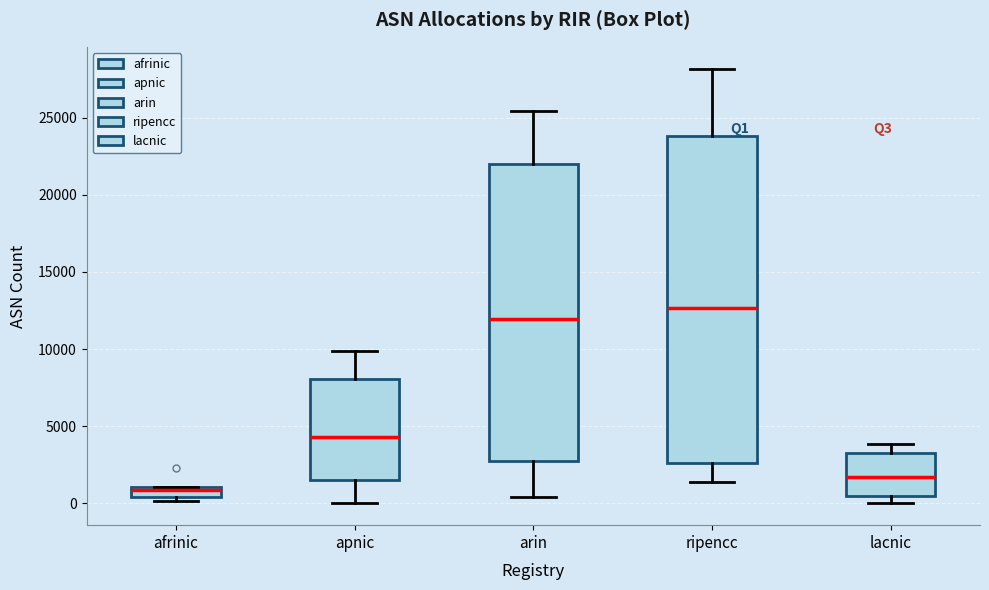

Where is the lower edge of the box for apnic on the y-axis? The values are not printed on the chart, so give them approximately, as read against the axis.

1500